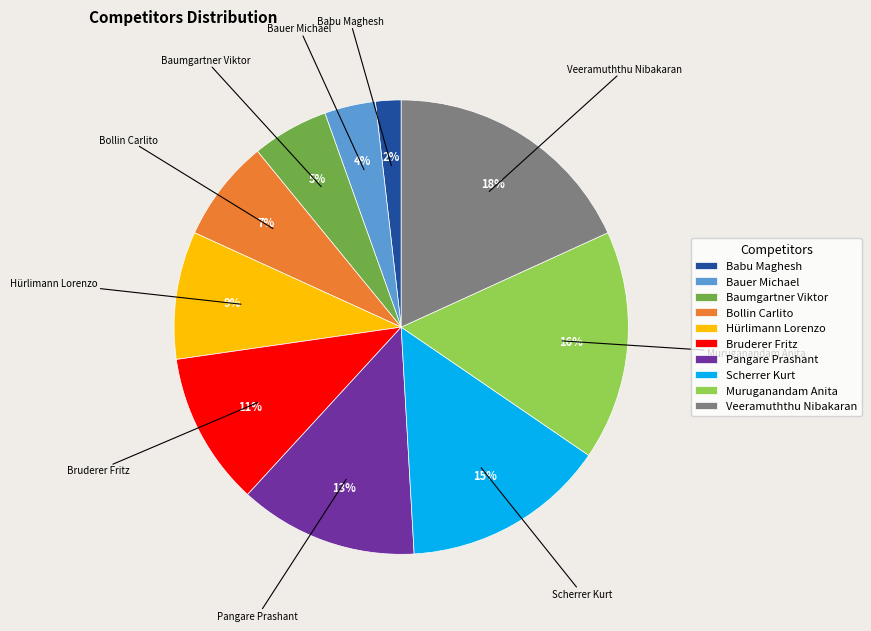

Is there any slice that represents more than half of the pie?

No